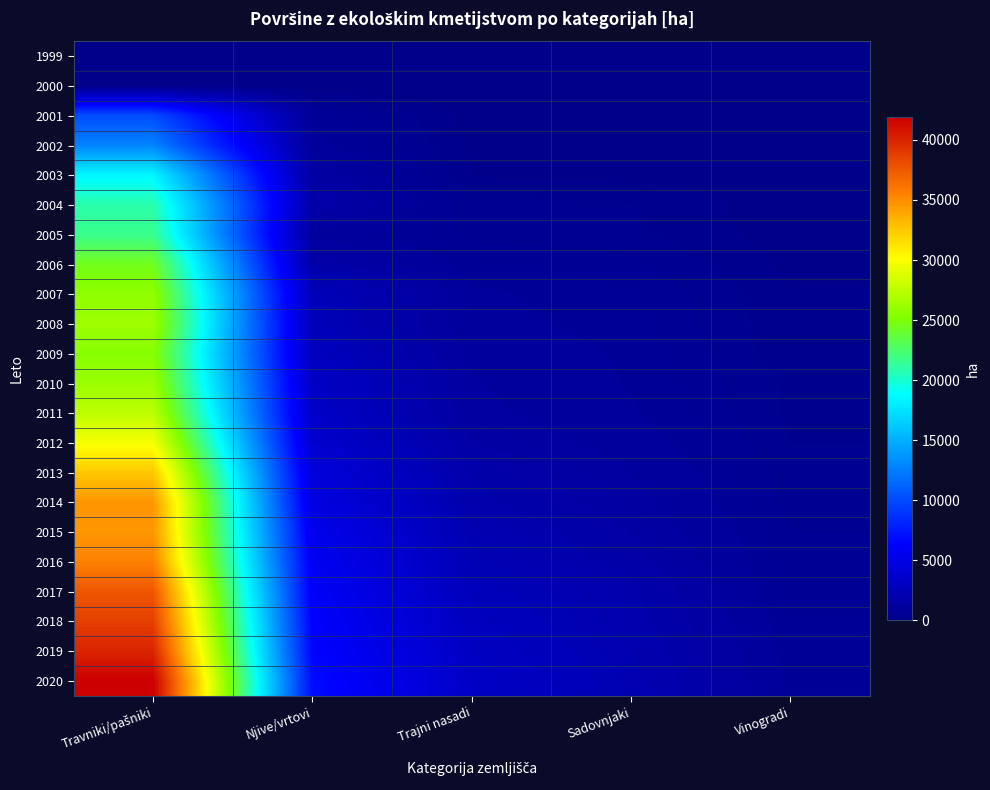

What is the total value across all series at Vinogradi?

6429.3